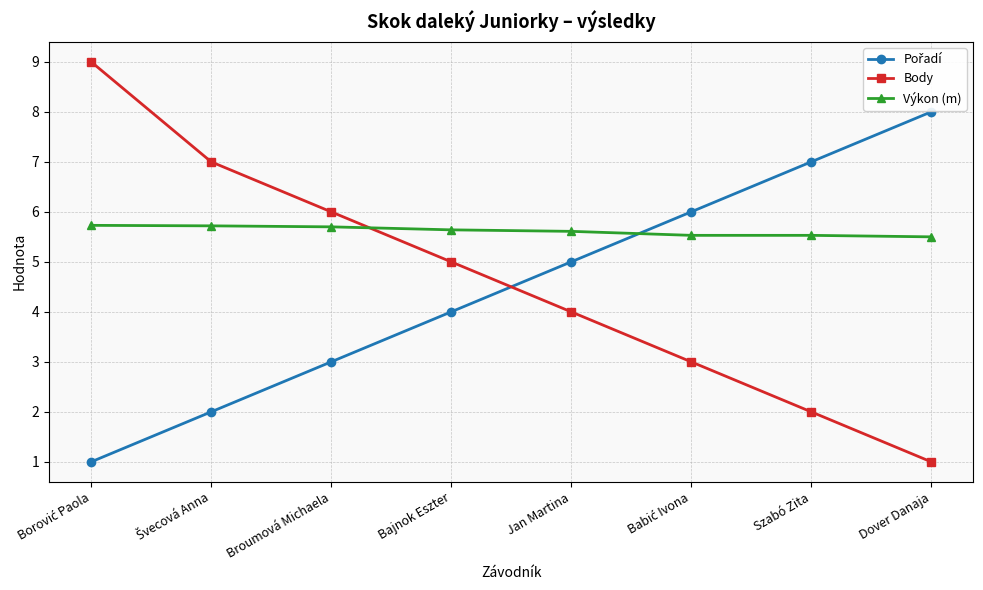

What is the value of the Výkon (m) point at the 5th from the left?

5.6